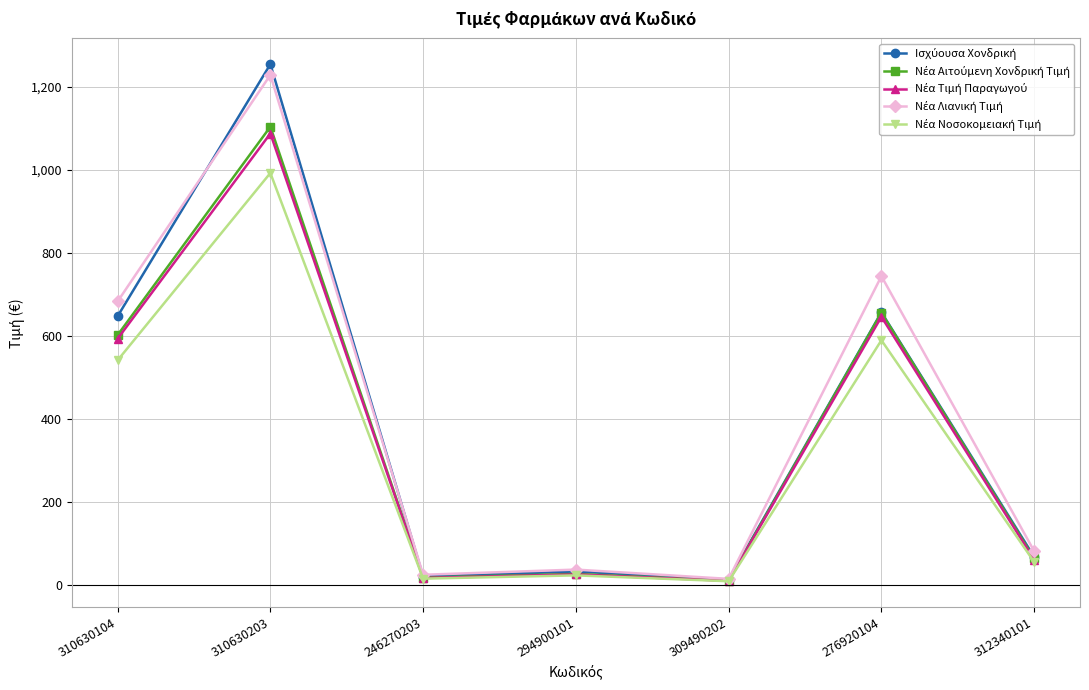

At how many categories does at least one series exceed 280?

3